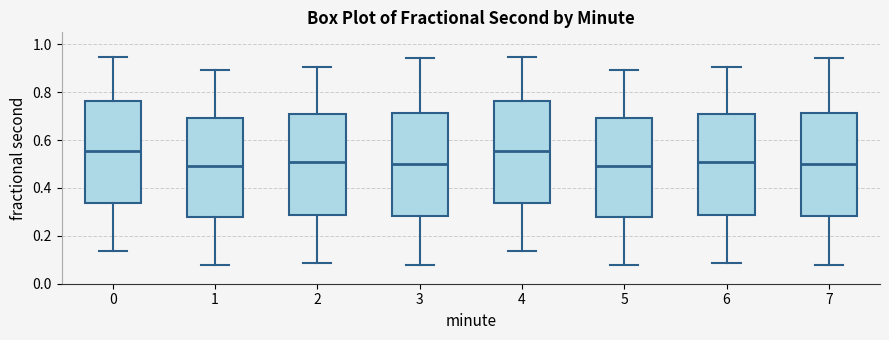

Reading left to right, transcribe this box plot: for each box, give where its median line is, the range the box spans, and where its two whiskers end, as read against the y-axis. The values are not printed on the chart, so give them approximately, as read against the axis.

0: median 0.56, box 0.34 to 0.76, whiskers 0.14 to 0.94
1: median 0.50, box 0.28 to 0.70, whiskers 0.08 to 0.90
2: median 0.50, box 0.28 to 0.70, whiskers 0.08 to 0.90
3: median 0.50, box 0.28 to 0.72, whiskers 0.08 to 0.94
4: median 0.56, box 0.34 to 0.76, whiskers 0.14 to 0.94
5: median 0.50, box 0.28 to 0.70, whiskers 0.08 to 0.90
6: median 0.50, box 0.28 to 0.70, whiskers 0.08 to 0.90
7: median 0.50, box 0.28 to 0.72, whiskers 0.08 to 0.94